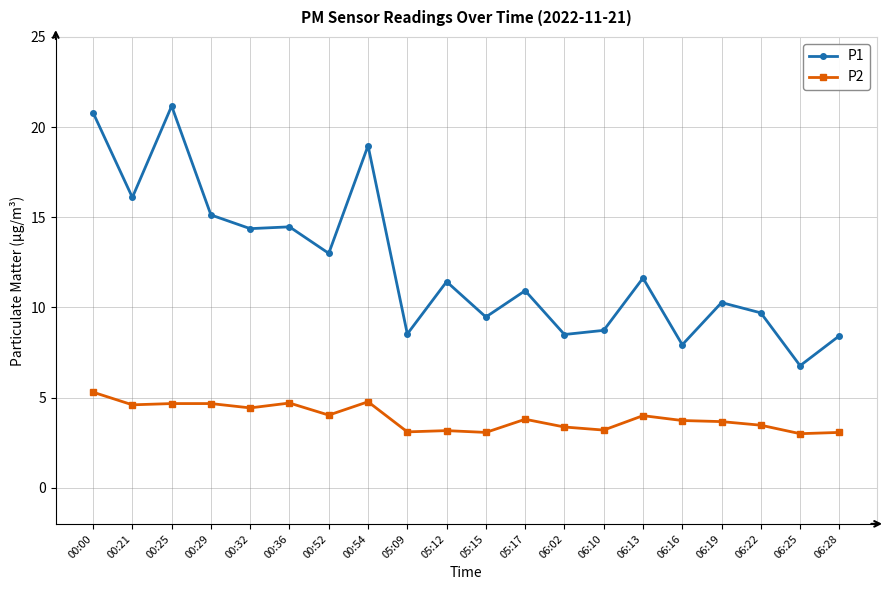

What is the total value across all series at 00:52?

17.0